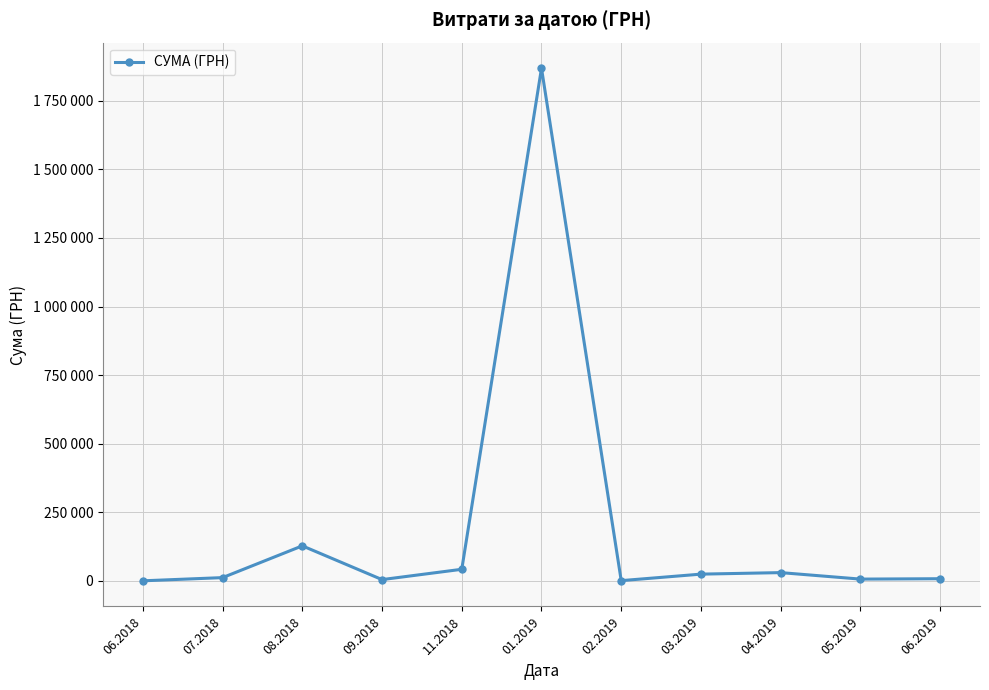

What is the change in value from 06.2018 to 03.2019?

+24359.3